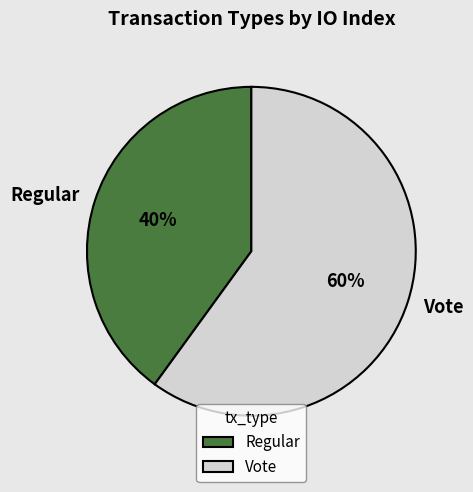

What percentage is the Vote slice, to the nearest percent?

60%